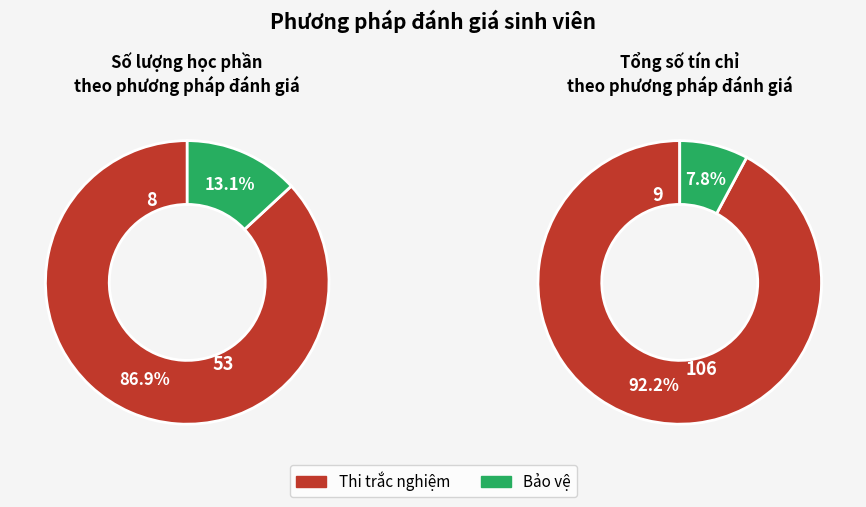

Between Thi trắc nghiệm and Bảo vệ, which is larger?

Thi trắc nghiệm